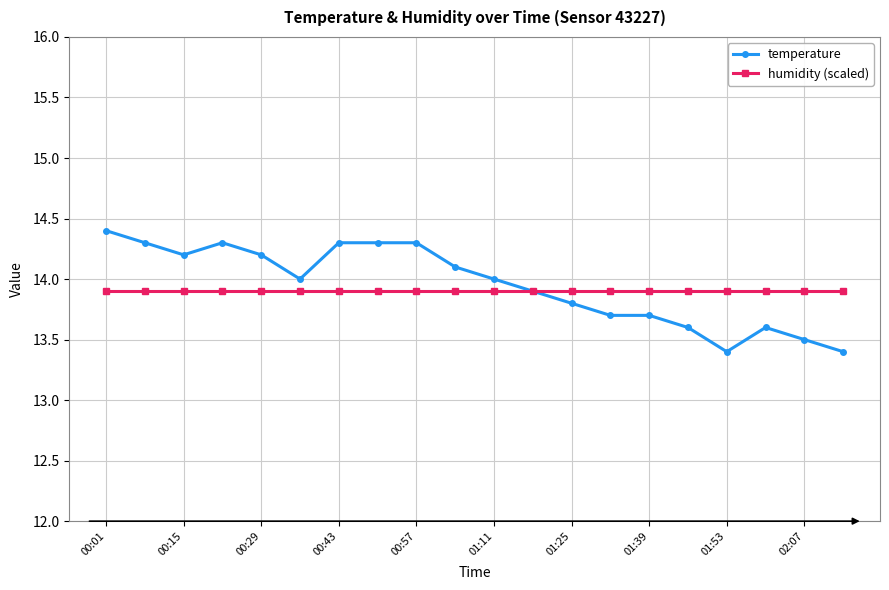

What is the maximum value shown in the chart?

14.4